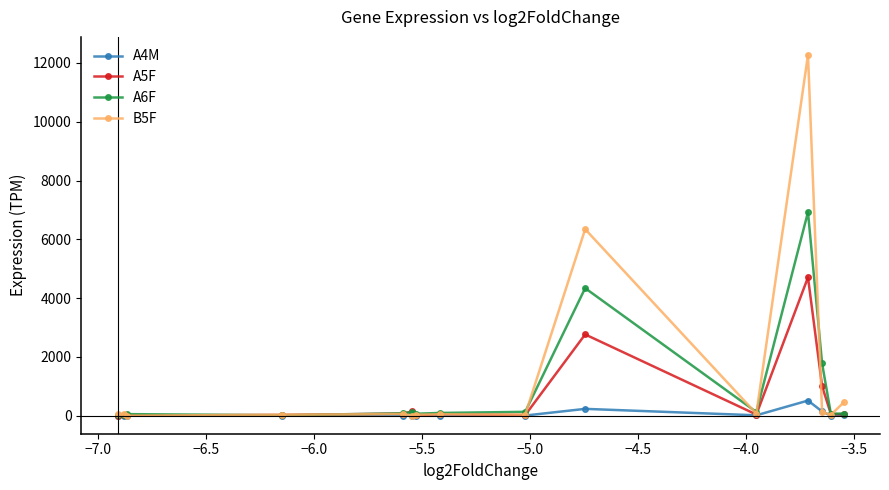

List the series in order of their peak value, highest first.

B5F, A6F, A5F, A4M